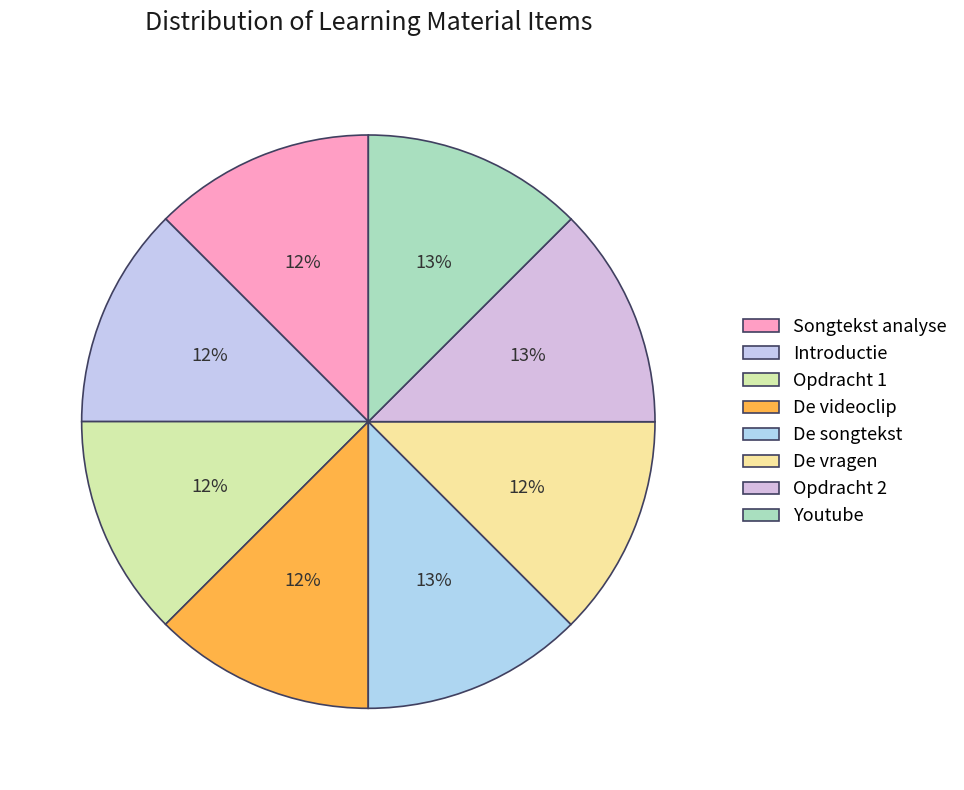

To the nearest percent, what is the average slice percentage?

12%